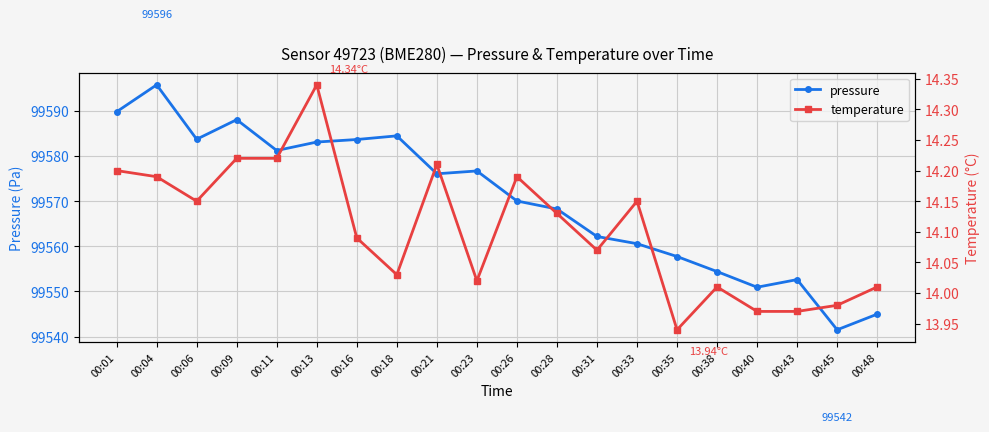

In temperature, how many points are lower than both neighbors (excluding endpoints)?

5